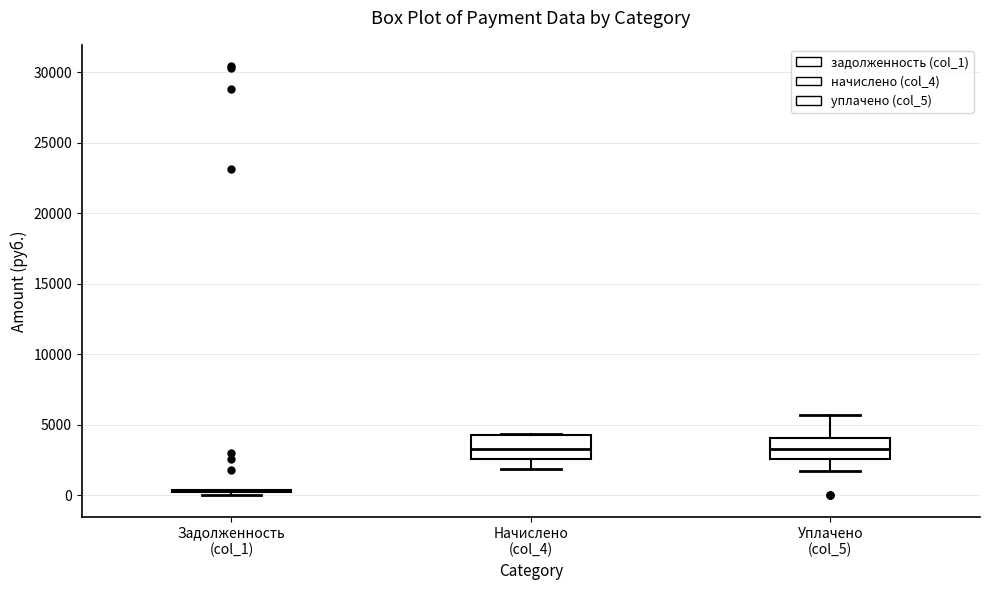

Reading left to right, transcribe this box plot: for each box, give where its median line is, the range the box spans, and where its two whiskers end, as read against the y-axis. The values are not printed on the chart, so give them approximately, as read against the axis.

Задолженность (col_1): box collapsed to a line at 500, whiskers 0 to 500
Начислено (col_4): median 3500, box 2500 to 4500, whiskers 2000 to 4500
Уплачено (col_5): median 3500, box 2500 to 4000, whiskers 1500 to 5500